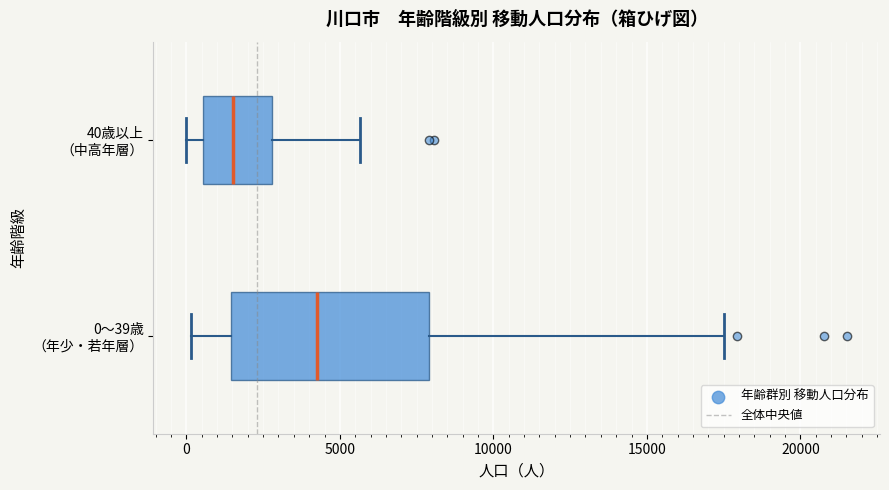

Reading bottom to top, transcribe this box plot: for each box, give where its median line is, the range the box spans, and where its two whiskers end, as read against the x-axis. The values are not printed on the chart, so give them approximately, as read against the axis.

0～39歳 （年少・若年層）: median 4500, box 1500 to 8000, whiskers 0 to 17500
40歳以上 （中高年層）: median 1500, box 500 to 3000, whiskers 0 to 5500